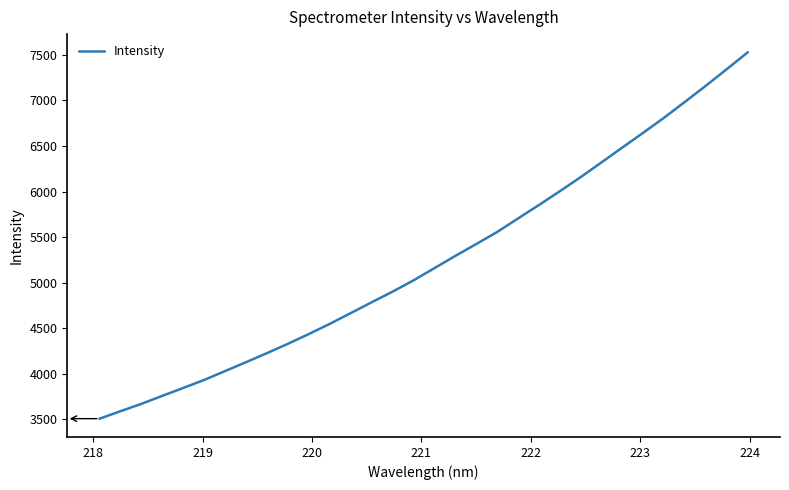

What is the greatest value displayed?

7526.2